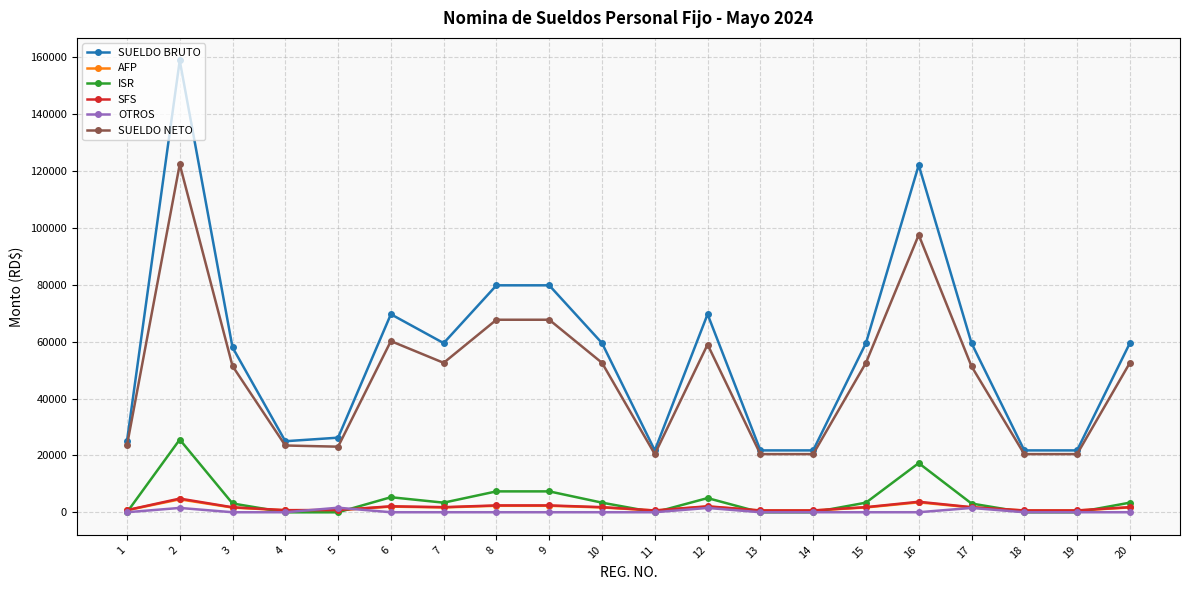

Between 15 and 18, which series saw the biggest shift?

SUELDO BRUTO